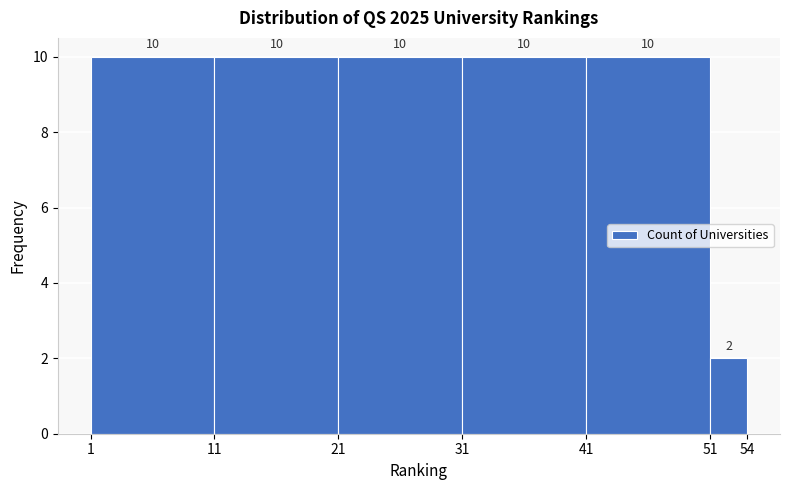

Reading left to right, list every bar in this chart as the range it spans on the x-axis followed by its height.

1 to 11: 10
11 to 21: 10
21 to 31: 10
31 to 41: 10
41 to 51: 10
51 to 54: 2